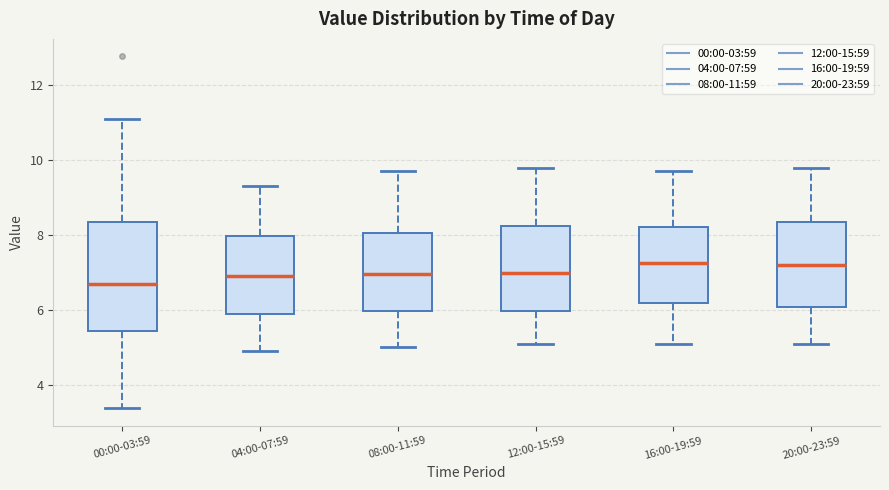

Reading left to right, read every box against the y-axis: the position of its median line, the range the box covers, and the ends of its whiskers. The values are not printed on the chart, so give them approximately, as read against the axis.

00:00-03:59: median 6.6, box 5.4 to 8.4, whiskers 3.4 to 11.2
04:00-07:59: median 7.0, box 5.8 to 8.0, whiskers 5.0 to 9.4
08:00-11:59: median 7.0, box 6.0 to 8.0, whiskers 5.0 to 9.8
12:00-15:59: median 7.0, box 6.0 to 8.2, whiskers 5.2 to 9.8
16:00-19:59: median 7.2, box 6.2 to 8.2, whiskers 5.2 to 9.8
20:00-23:59: median 7.2, box 6.0 to 8.4, whiskers 5.2 to 9.8